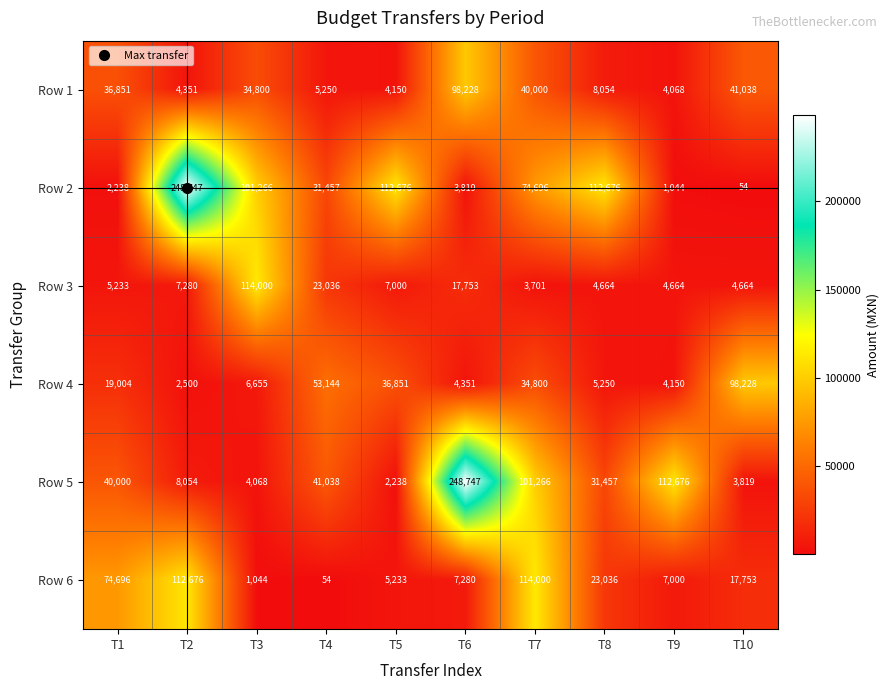

What is the average value of the Row 3 series?

19200